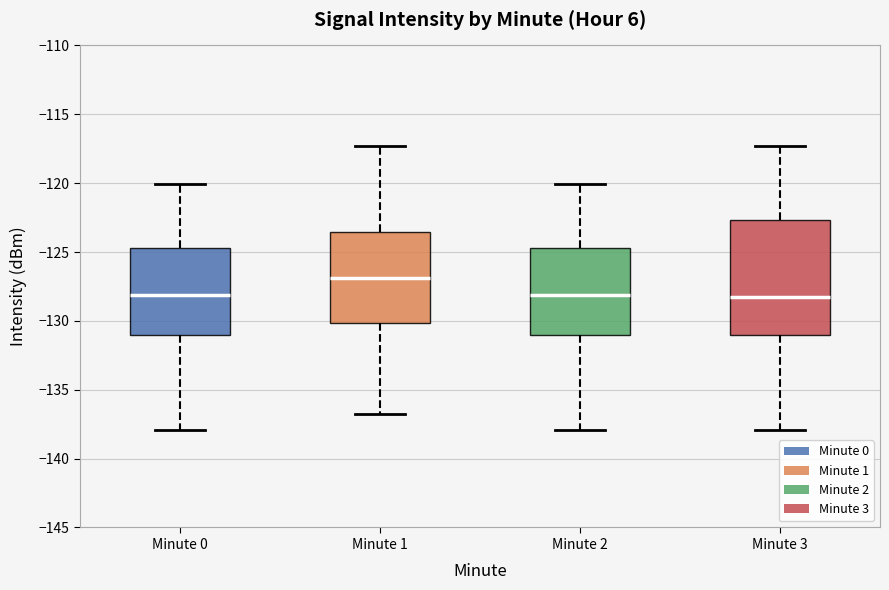

Which box is the tallest, from its lower edge to its upper edge?

Minute 3